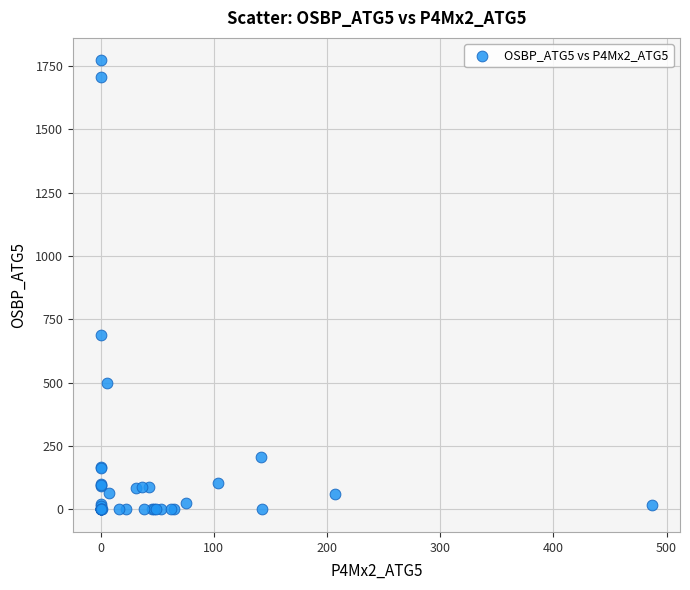

What Y value in the scatter plot is closest to 886?

687.3